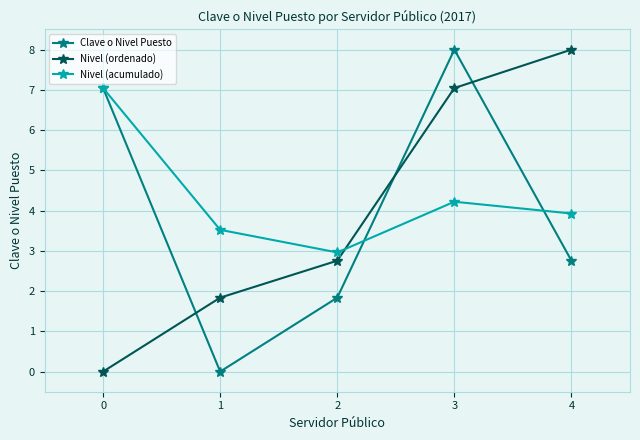

Which series ends up on top after the final intersection of Nivel (acumulado) and Nivel (ordenado)?

Nivel (ordenado)